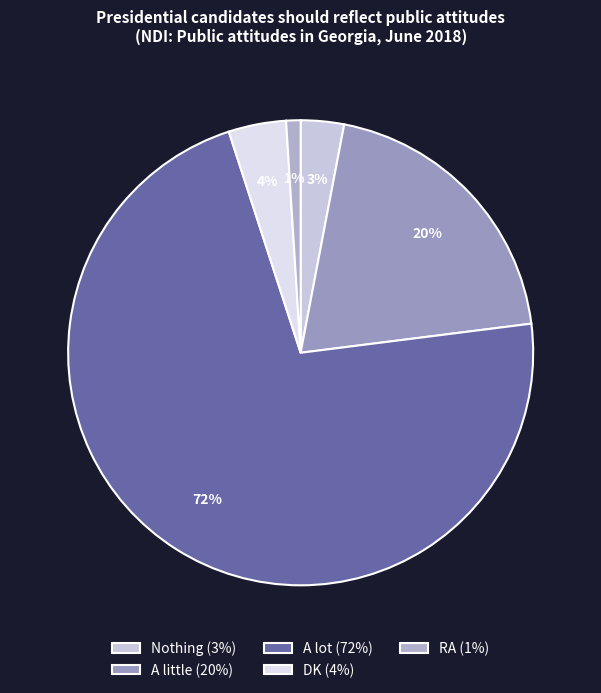

What percentage is the RA slice, to the nearest percent?

1%